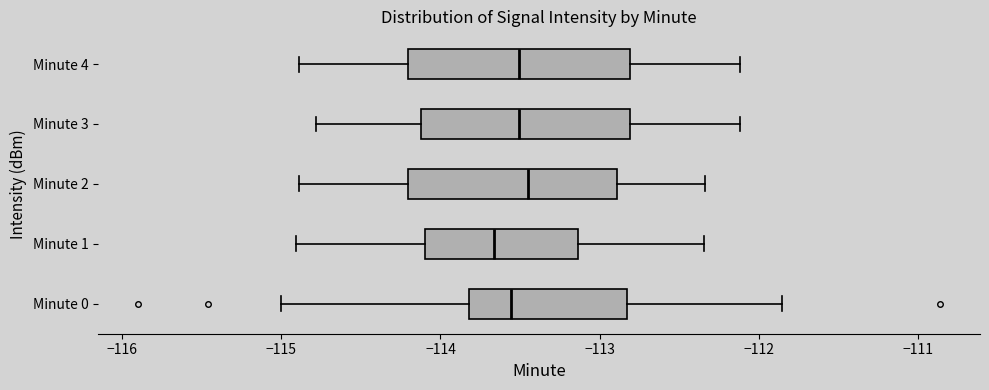

Reading bottom to top, read every box against the x-axis: the position of its median line, the range the box covers, and the ends of its whiskers. The values are not printed on the chart, so give them approximately, as read against the axis.

Minute 0: median -113.6, box -113.8 to -112.8, whiskers -115.0 to -111.9
Minute 1: median -113.7, box -114.1 to -113.1, whiskers -114.9 to -112.3
Minute 2: median -113.4, box -114.2 to -112.9, whiskers -114.9 to -112.3
Minute 3: median -113.5, box -114.1 to -112.8, whiskers -114.8 to -112.1
Minute 4: median -113.5, box -114.2 to -112.8, whiskers -114.9 to -112.1